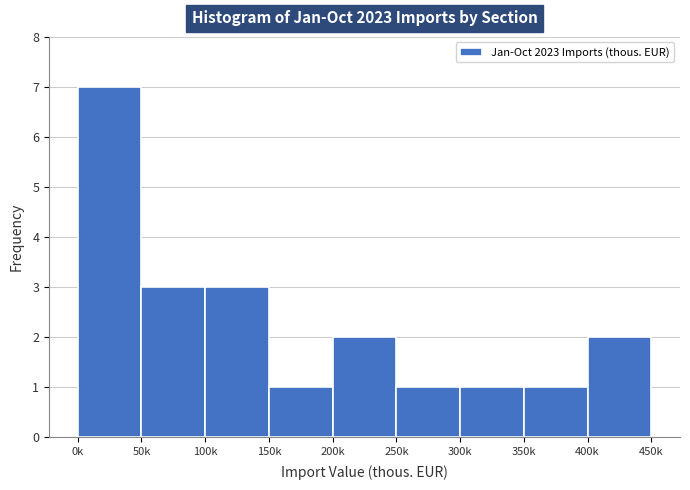

Reading left to right, transcribe all the data shown in this chart.

0k=7	50k=3	100k=3	150k=1	200k=2	250k=1	300k=1	350k=1	400k=2